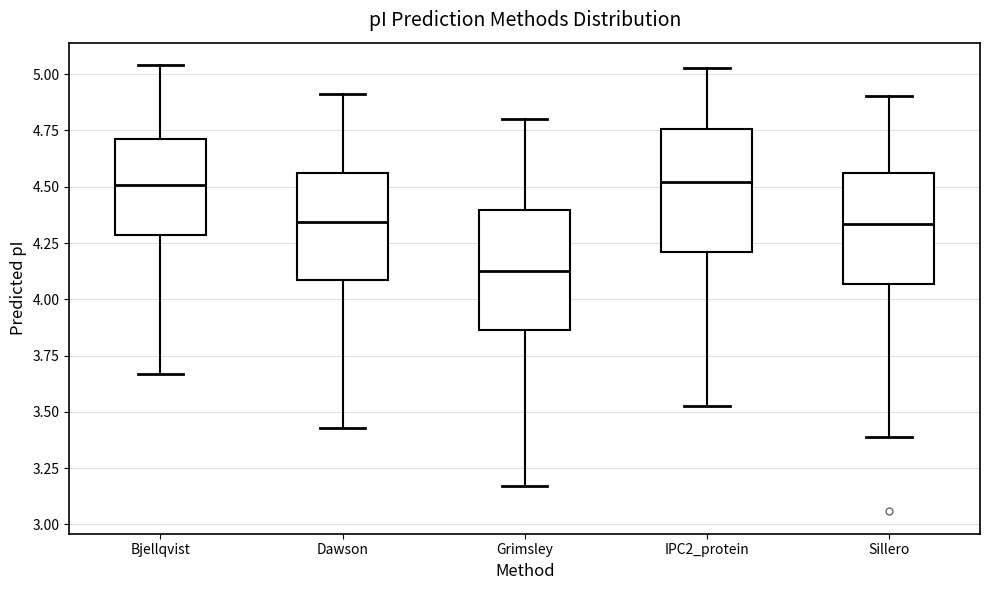

Reading left to right, read every box against the y-axis: the position of its median line, the range the box covers, and the ends of its whiskers. The values are not printed on the chart, so give them approximately, as read against the axis.

Bjellqvist: median 4.50, box 4.30 to 4.70, whiskers 3.65 to 5.05
Dawson: median 4.35, box 4.10 to 4.55, whiskers 3.45 to 4.90
Grimsley: median 4.15, box 3.85 to 4.40, whiskers 3.15 to 4.80
IPC2_protein: median 4.50, box 4.20 to 4.75, whiskers 3.55 to 5.05
Sillero: median 4.35, box 4.05 to 4.55, whiskers 3.40 to 4.90